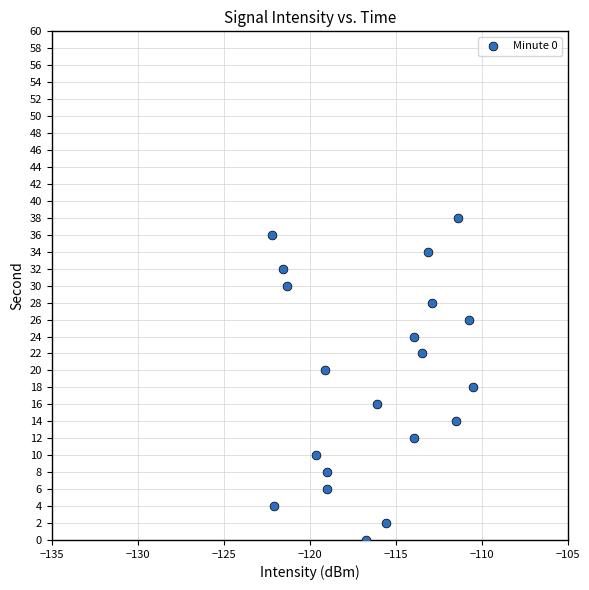

What is the range of Y values (max minus min)?

38